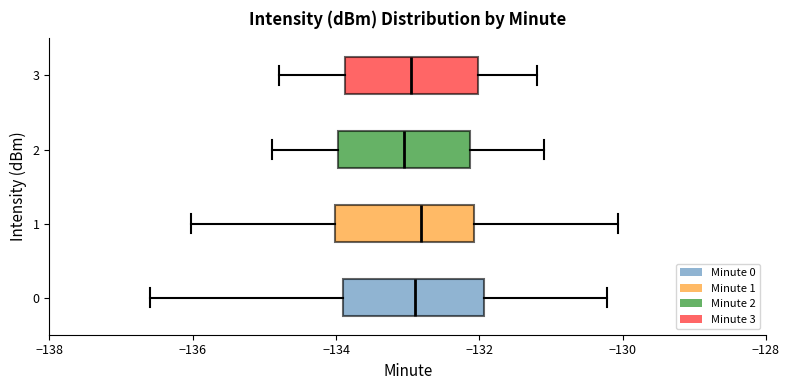

Reading bottom to top, transcribe this box plot: for each box, give where its median line is, the range the box spans, and where its two whiskers end, as read against the x-axis. The values are not printed on the chart, so give them approximately, as read against the axis.

0: median -132.8, box -133.8 to -132.0, whiskers -136.6 to -130.2
1: median -132.8, box -134.0 to -132.0, whiskers -136.0 to -130.0
2: median -133.0, box -134.0 to -132.2, whiskers -134.8 to -131.0
3: median -133.0, box -133.8 to -132.0, whiskers -134.8 to -131.2